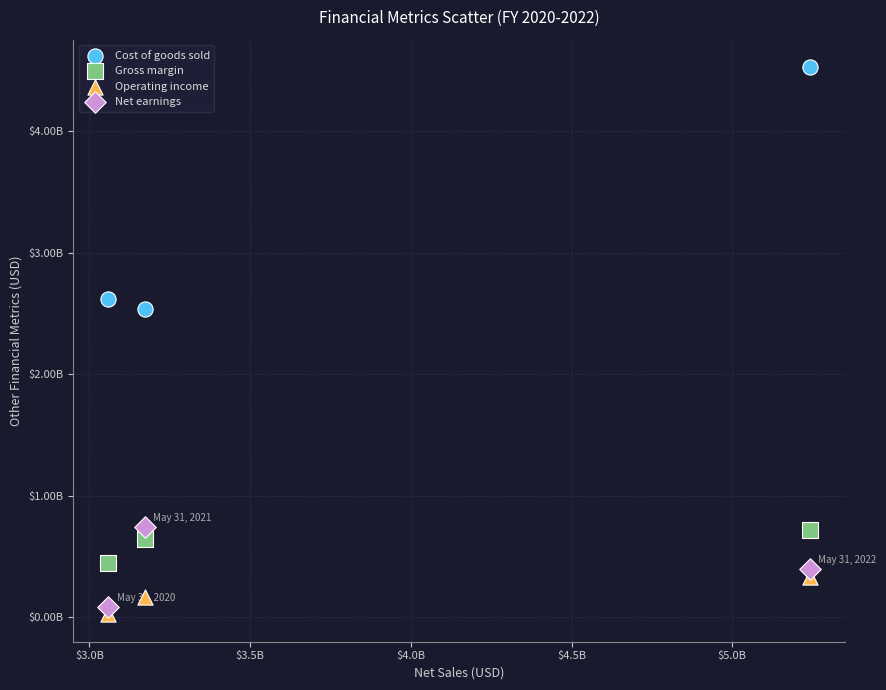

Which series contains the highest Y value?

Cost of goods sold